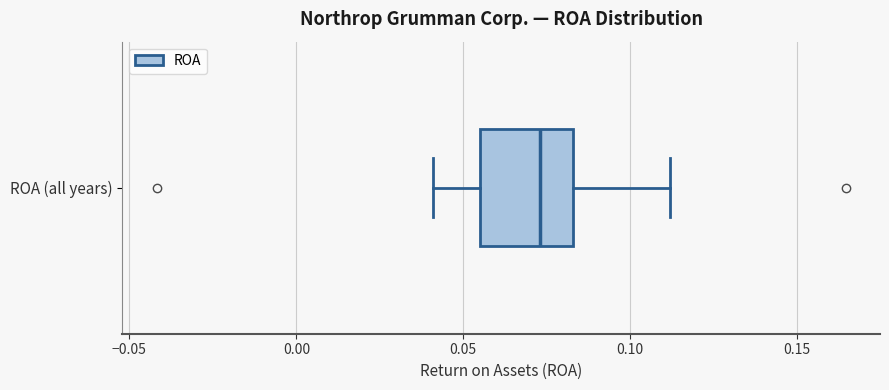

Transcribe this box plot: give where the median line is, the range the box spans, and where the two whiskers end, as read against the x-axis. The values are not printed on the chart, so give them approximately, as read against the axis.

median 0.075, box 0.055 to 0.085, whiskers 0.040 to 0.110